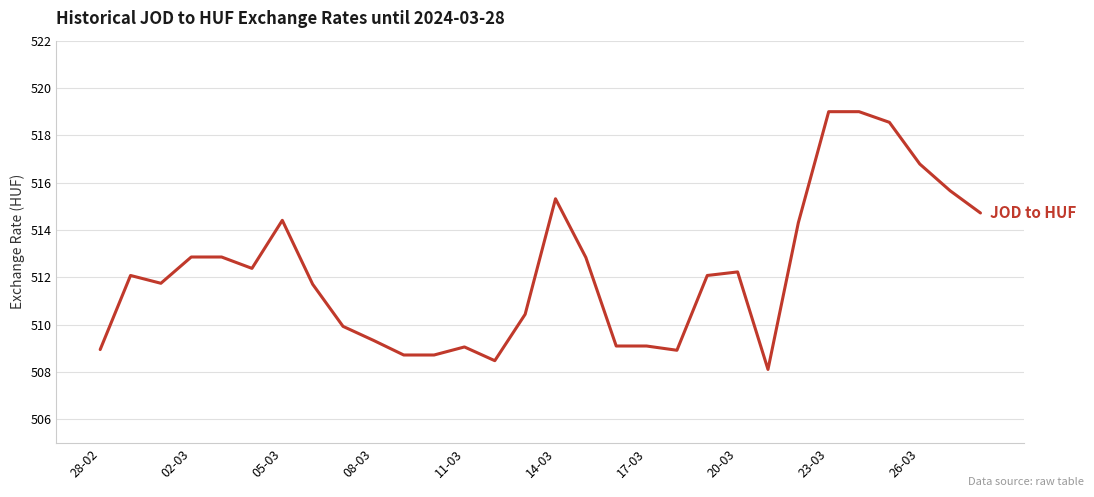

What is the maximum value shown in the chart?

519.0